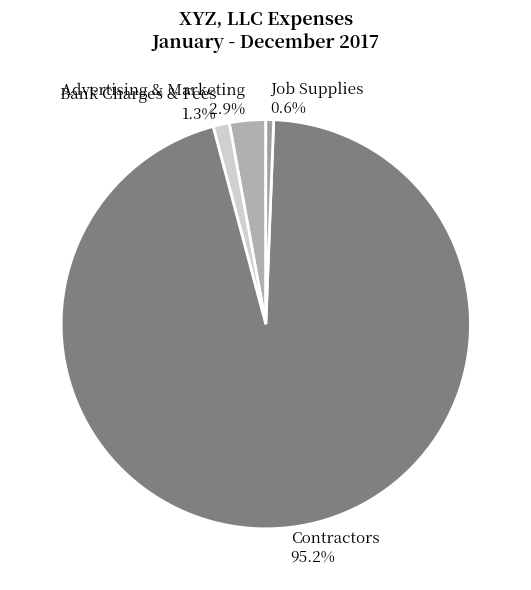

How many slices are in this pie chart?

4